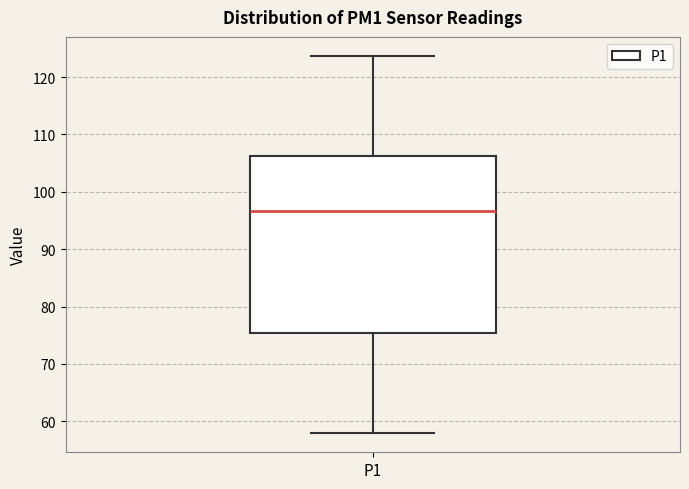

Transcribe this box plot: give where the median line is, the range the box spans, and where the two whiskers end, as read against the y-axis. The values are not printed on the chart, so give them approximately, as read against the axis.

median 97, box 75 to 106, whiskers 58 to 124